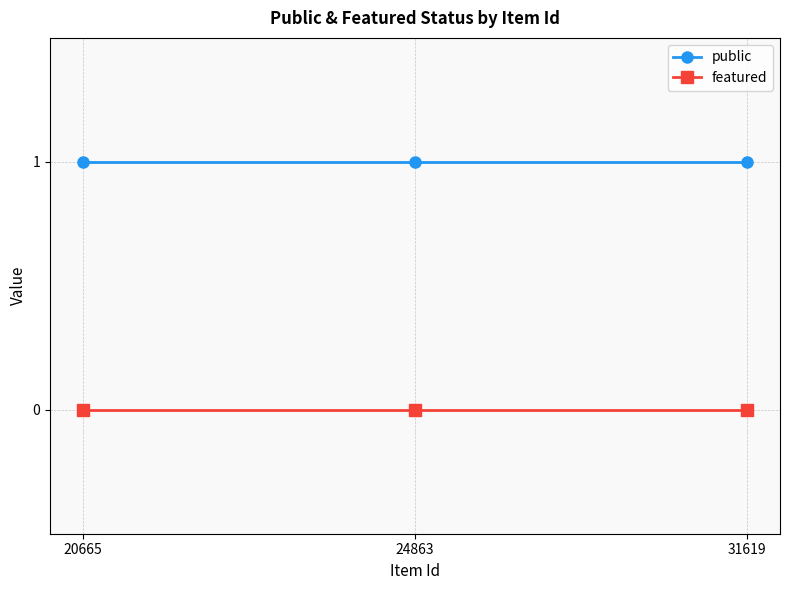

List the series in order of their overall mean, lowest first.

featured, public